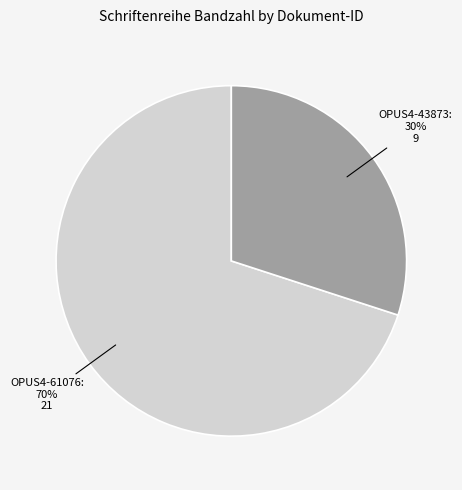

To the nearest percent, what portion does OPUS4-61076 represent?

70%